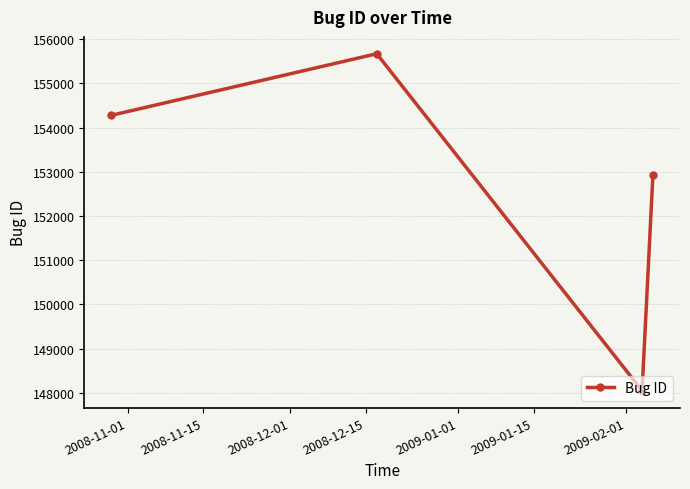

What is the difference between the maximum and minimum values?

7624